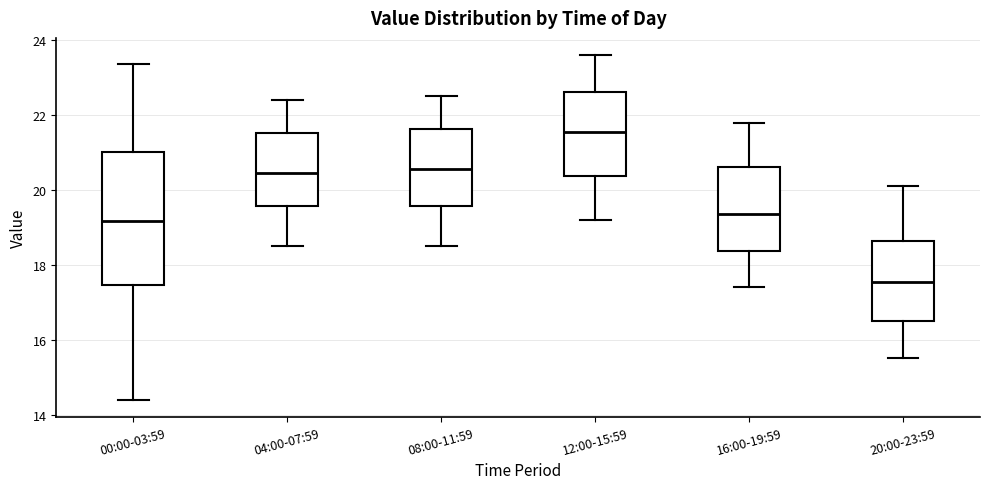

Which box's median line is the highest?

12:00-15:59